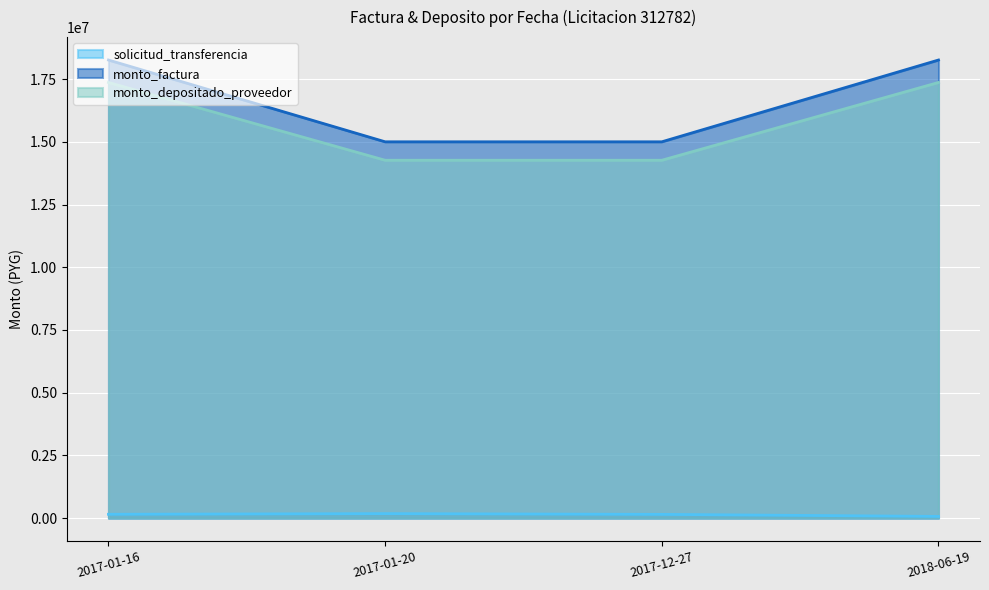

At 2018-06-19, list the series in order from smallest to largest.

solicitud_transferencia, monto_depositado_proveedor, monto_factura